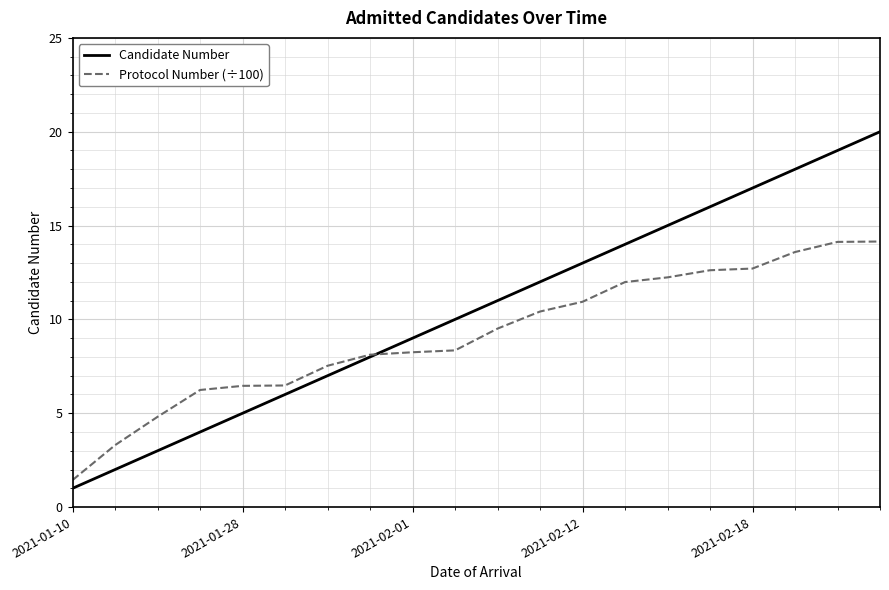

What is the minimum value shown in the chart?

1.0